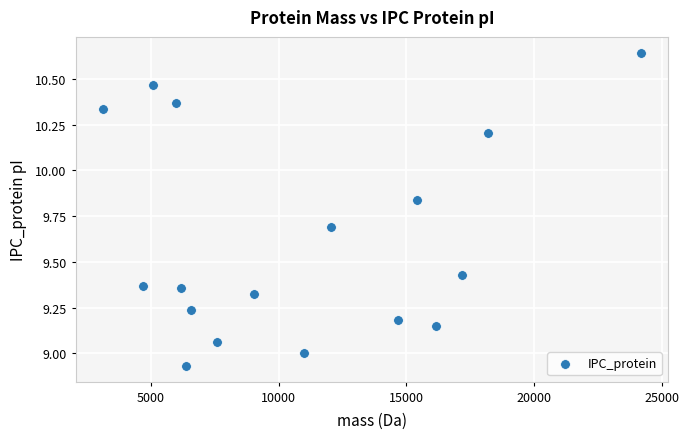

What is the range of Y values (max minus min)?

1.7